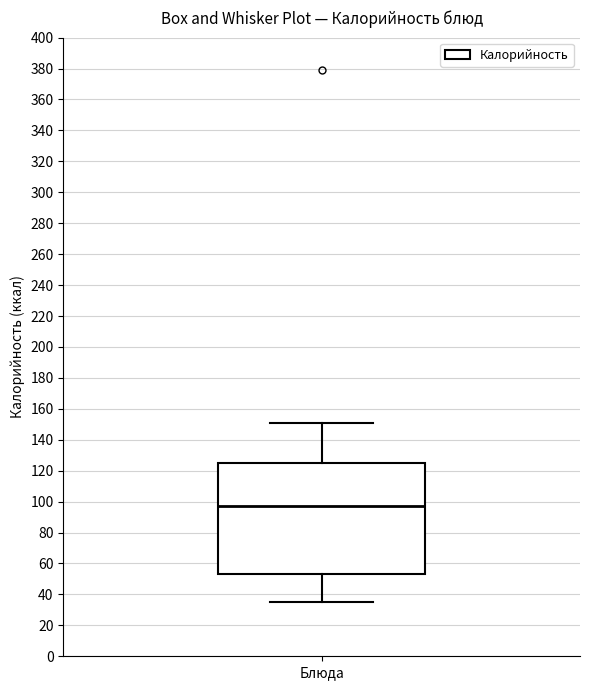

Read this box plot against the y-axis: the position of the median line, the range covered by the box, and the ends of both whiskers. The values are not printed on the chart, so give them approximately, as read against the axis.

median 98, box 54 to 126, whiskers 36 to 152